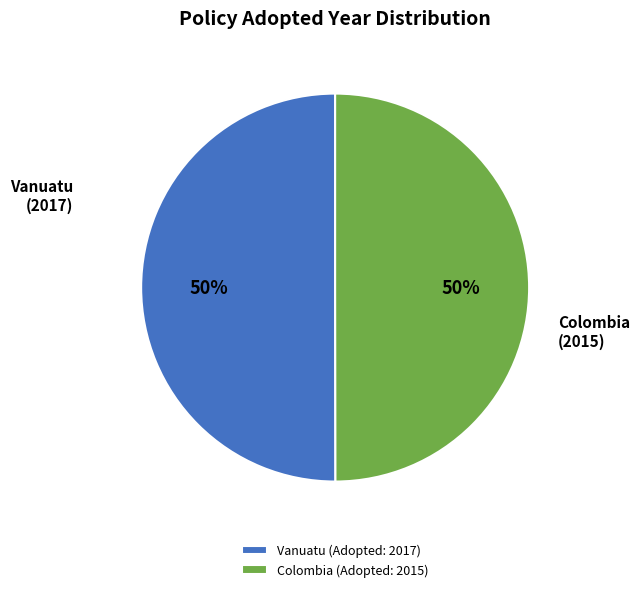

The Colombia (Adopted: 2015) slice represents 60% of the pie. True or false?

False